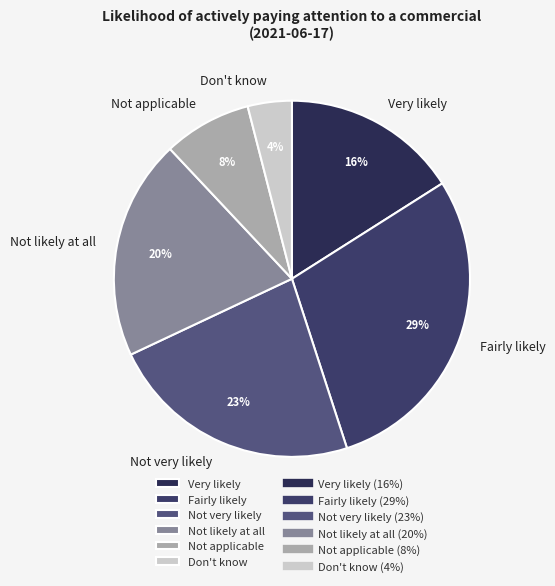

What percentage is the Don't know slice, to the nearest percent?

4%